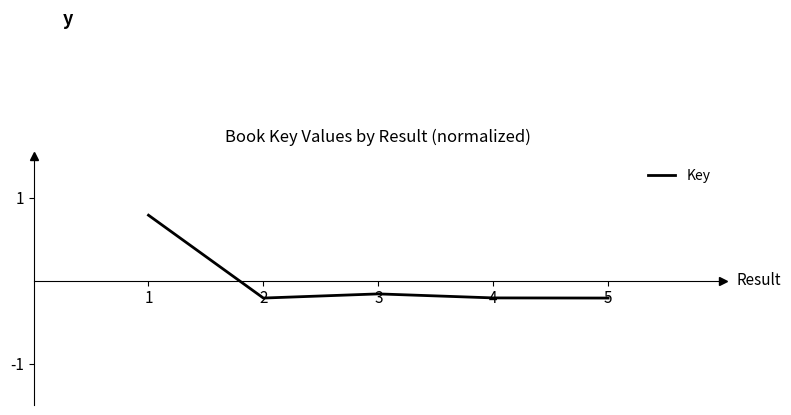

What is the difference between the maximum and minimum values?

1.0